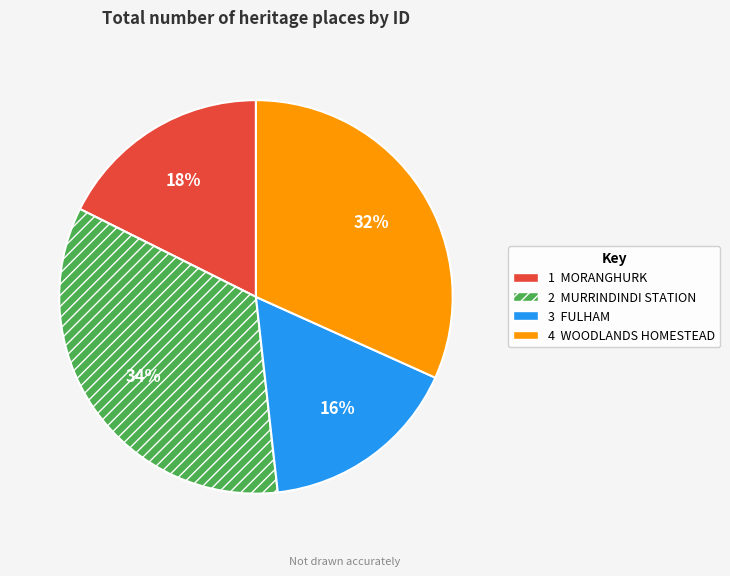

To the nearest percent, what is the difference between the largest and smallest slice percentages?

18%